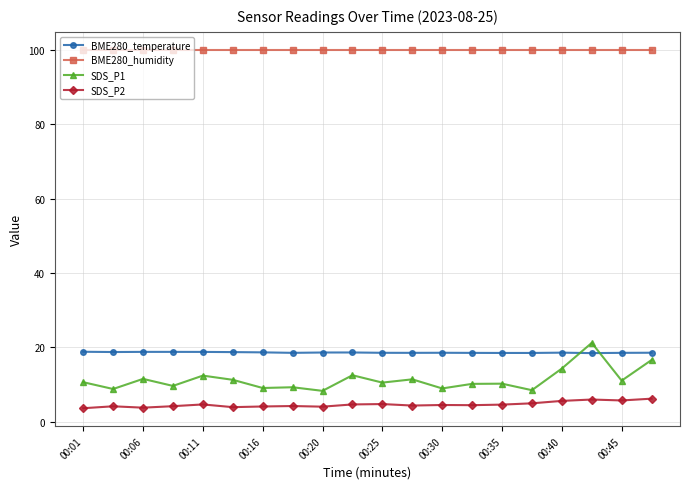

True or false: BME280_temperature and BME280_humidity intersect in this chart.

False